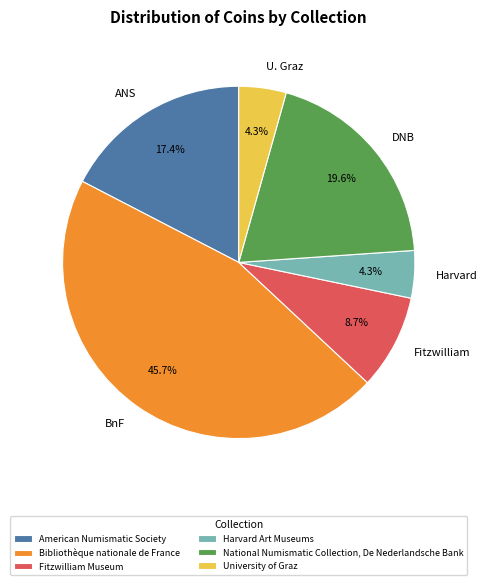

Which category has the biggest portion of the pie?

Bibliothèque nationale de France